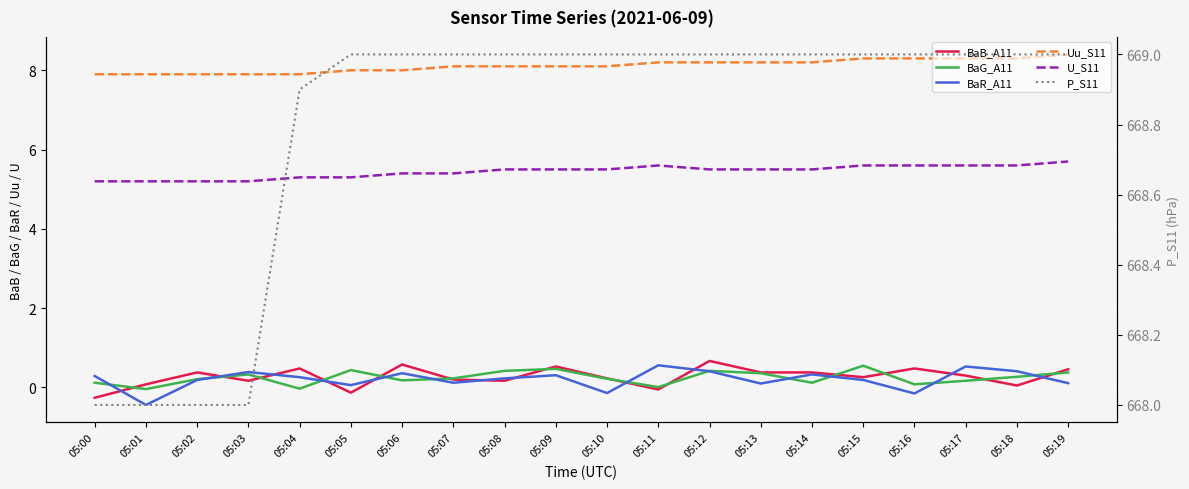

How many interior local valleys does the BaG_A11 series have?

6